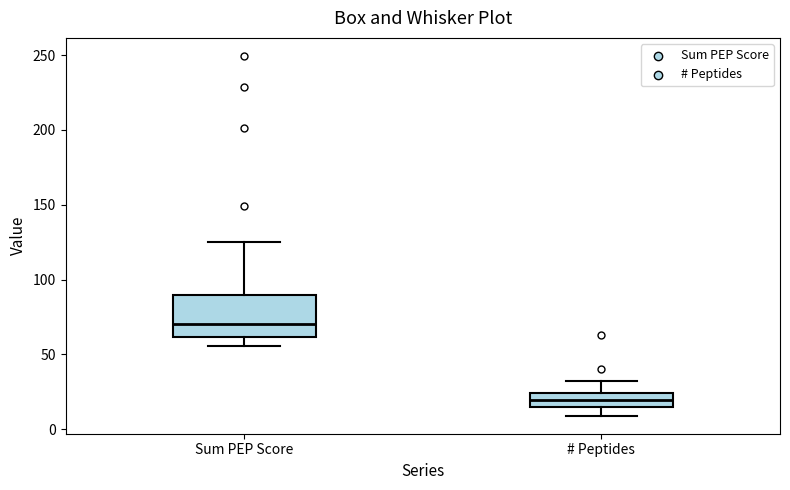

Where is the lower edge of the box for Sum PEP Score on the y-axis? The values are not printed on the chart, so give them approximately, as read against the axis.

60